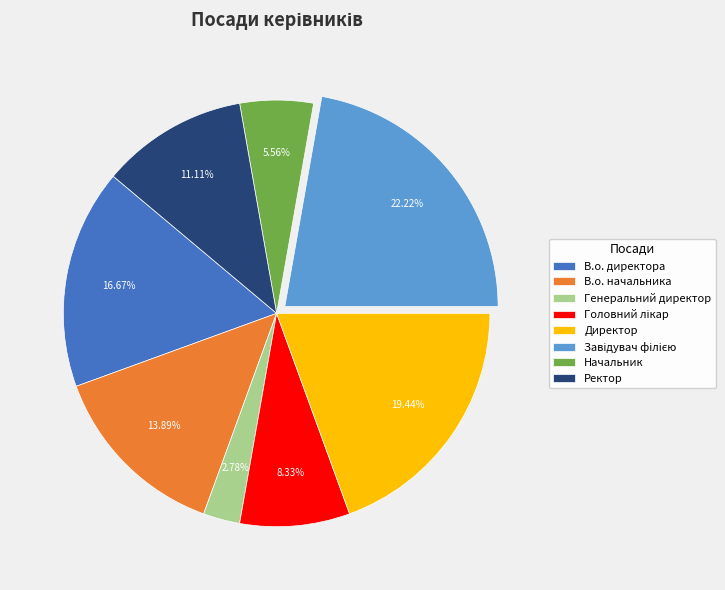

What percentage is the Генеральний директор slice, to the nearest percent?

3%